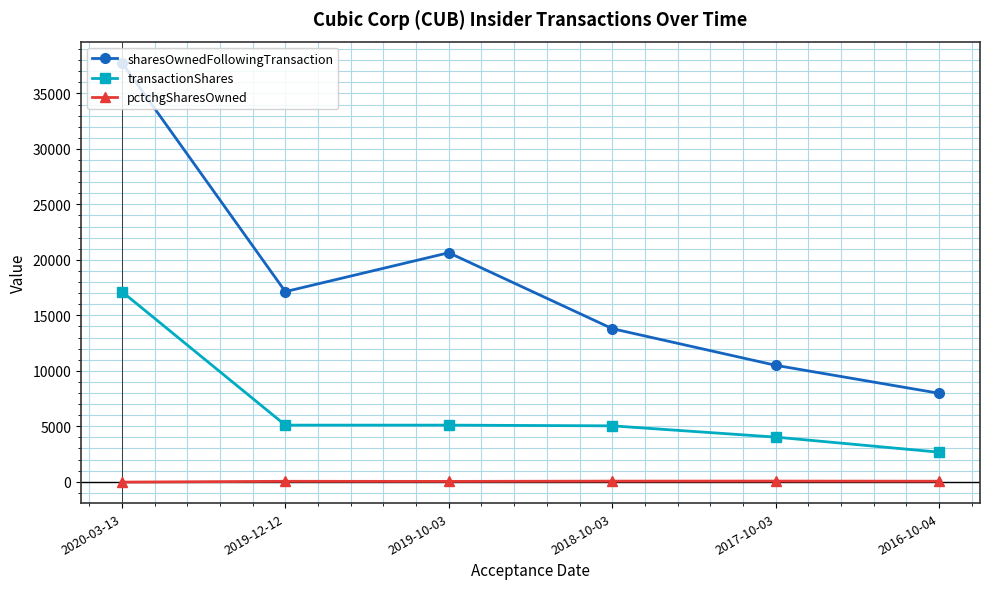

At which label does pctchgSharesOwned first exceed 50?

2018-10-03